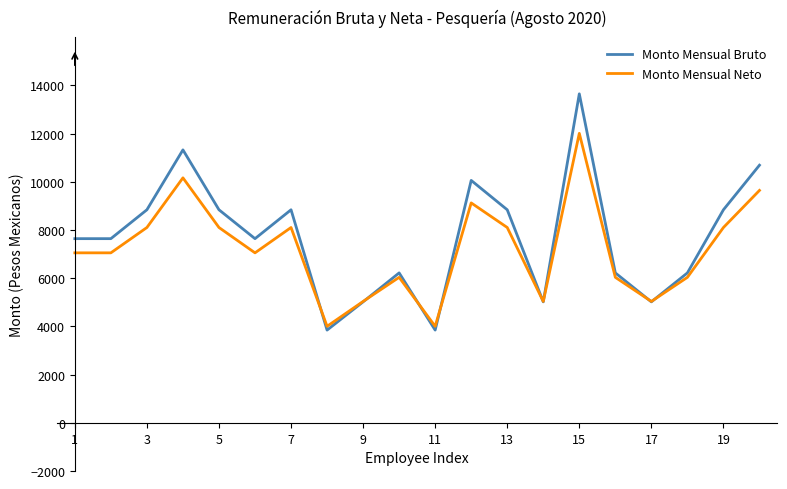

What is the sum of all Monto Mensual Bruto values?

154251.0